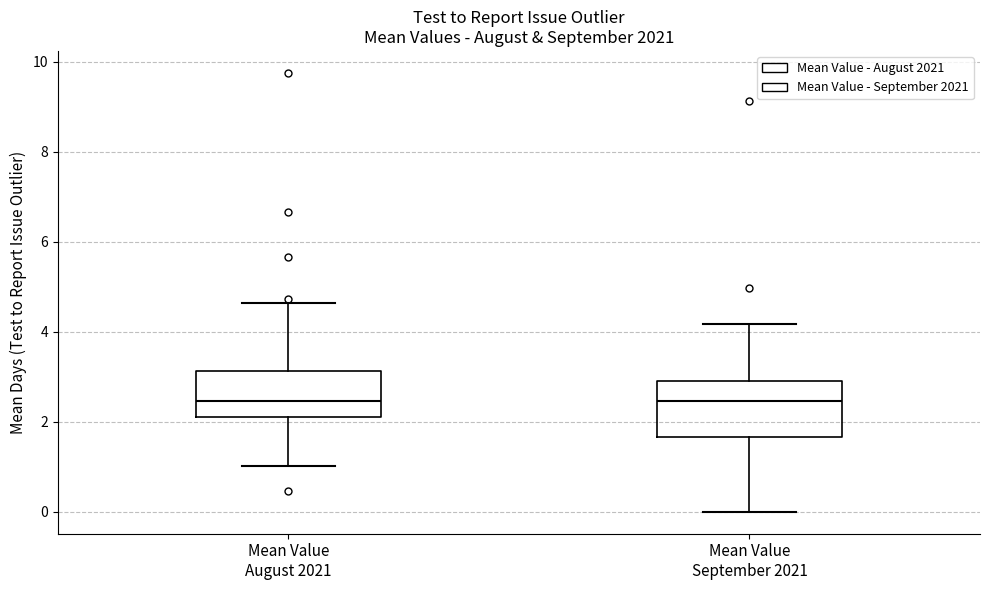

Which box is the tallest, from its lower edge to its upper edge?

Mean Value September 2021